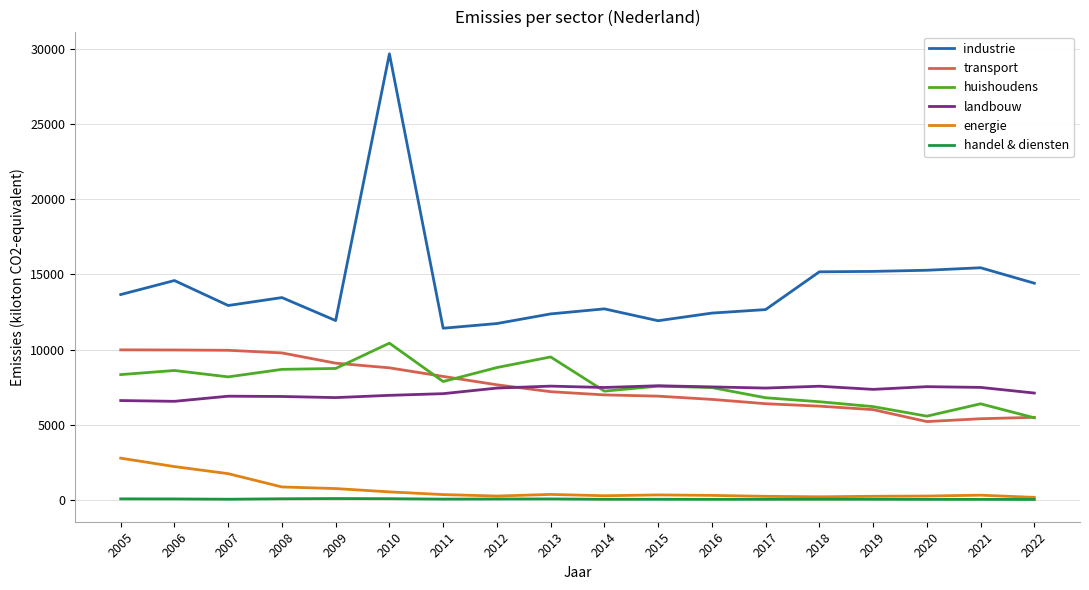

What is the average value of the handel & diensten series?

65